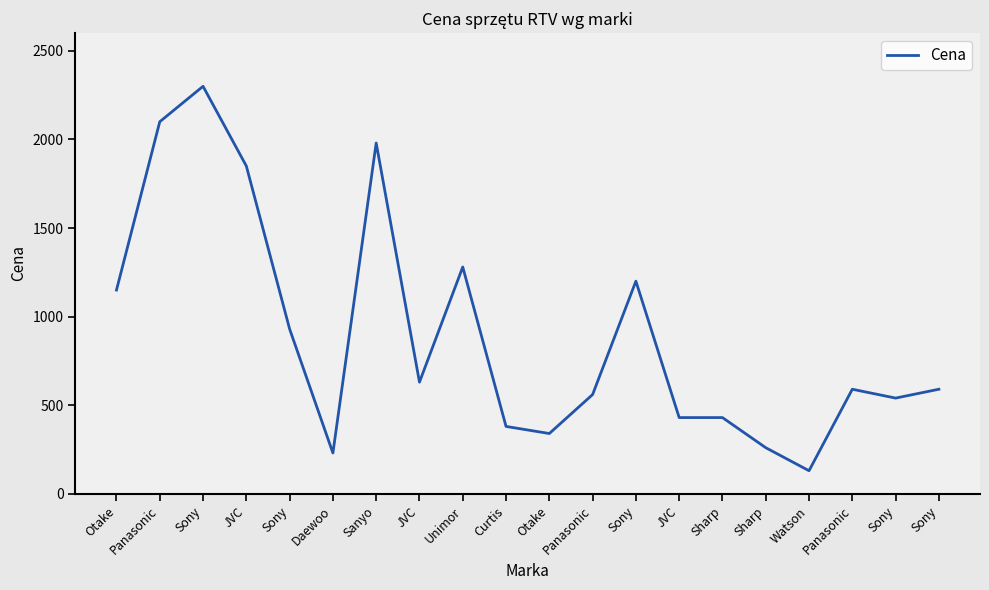

What is the sum of the values at Sony and Sanyo?

2570